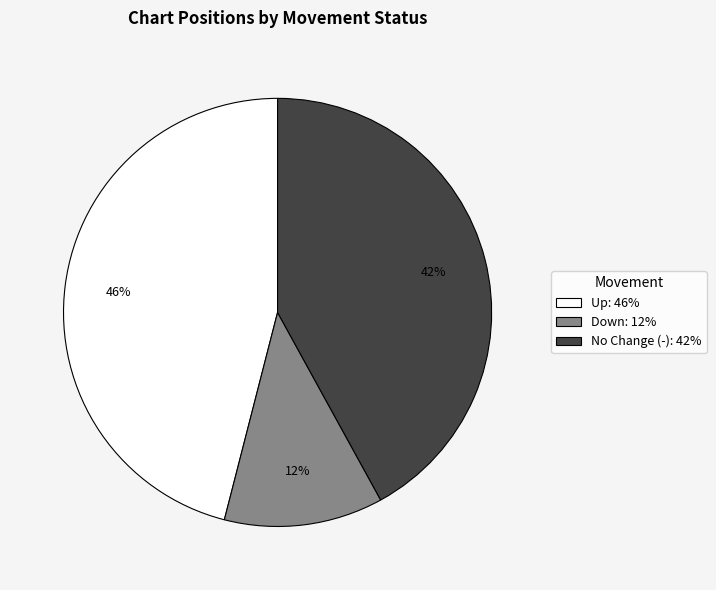

To the nearest percent, what is the combined percentage of No Change (-): 42% and Down: 12%?

54%